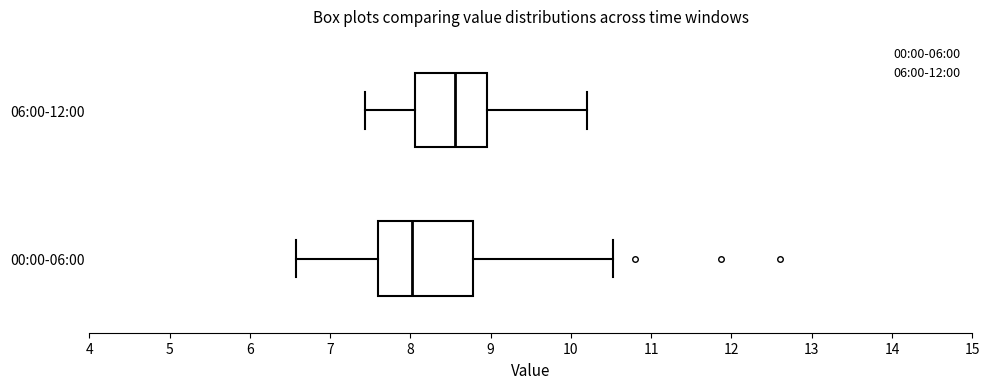

Reading bottom to top, transcribe this box plot: for each box, give where its median line is, the range the box spans, and where its two whiskers end, as read against the x-axis. The values are not printed on the chart, so give them approximately, as read against the axis.

00:00-06:00: median 8.0, box 7.6 to 8.8, whiskers 6.6 to 10.5
06:00-12:00: median 8.6, box 8.1 to 9.0, whiskers 7.4 to 10.2